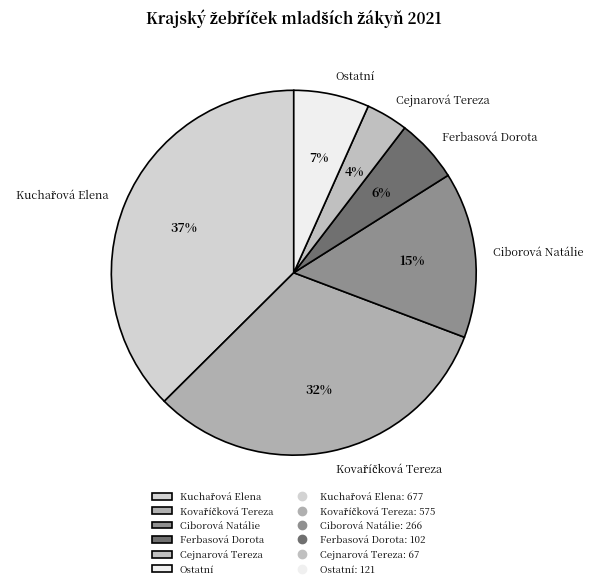

To the nearest percent, what percentage of the pie is Ciborová Natálie?

15%